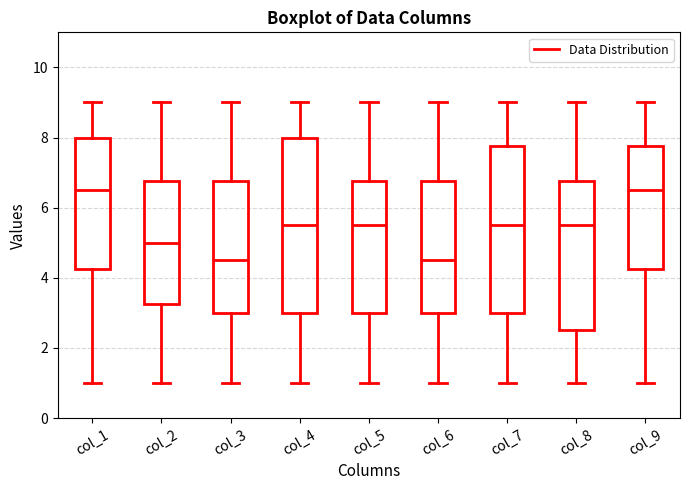

Reading left to right, read every box against the y-axis: the position of its median line, the range the box covers, and the ends of its whiskers. The values are not printed on the chart, so give them approximately, as read against the axis.

col_1: median 6.6, box 4.2 to 8.0, whiskers 1.0 to 9.0
col_2: median 5.0, box 3.2 to 6.8, whiskers 1.0 to 9.0
col_3: median 4.6, box 3.0 to 6.8, whiskers 1.0 to 9.0
col_4: median 5.6, box 3.0 to 8.0, whiskers 1.0 to 9.0
col_5: median 5.6, box 3.0 to 6.8, whiskers 1.0 to 9.0
col_6: median 4.6, box 3.0 to 6.8, whiskers 1.0 to 9.0
col_7: median 5.6, box 3.0 to 7.8, whiskers 1.0 to 9.0
col_8: median 5.6, box 2.6 to 6.8, whiskers 1.0 to 9.0
col_9: median 6.6, box 4.2 to 7.8, whiskers 1.0 to 9.0